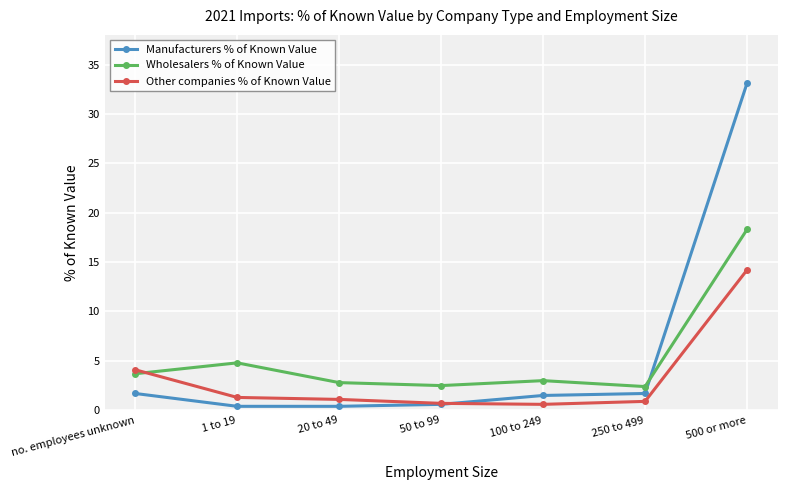

What is the minimum value for Wholesalers % of Known Value?

2.4